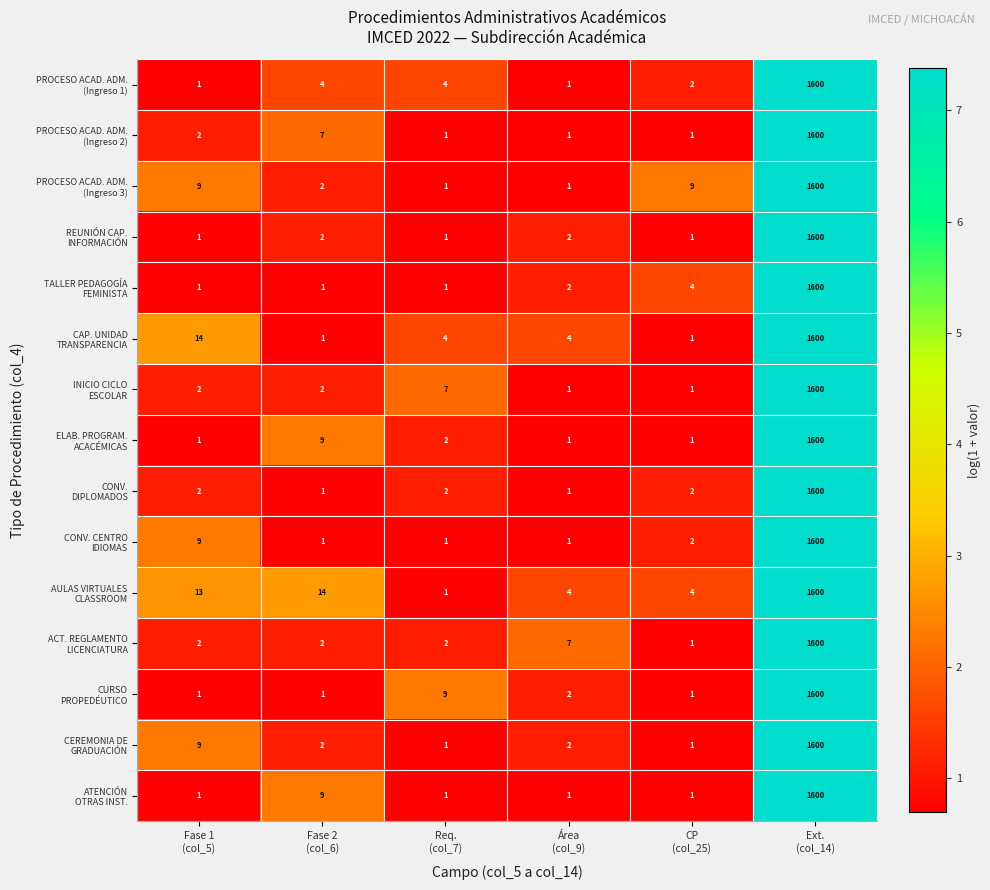

What is the greatest value displayed?

1600